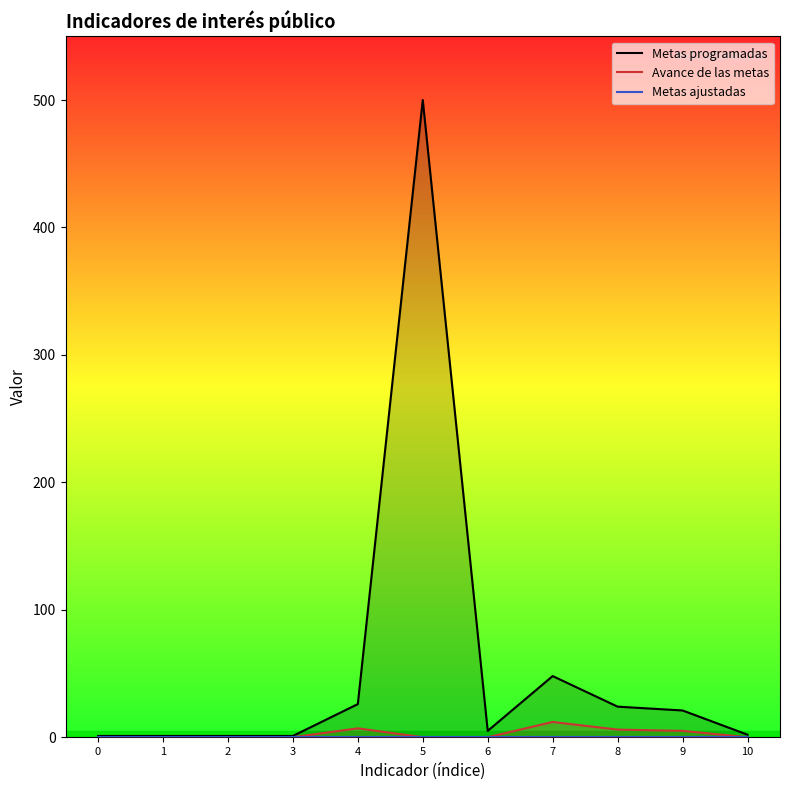

True or false: Metas programadas and Avance de las metas intersect in this chart.

False